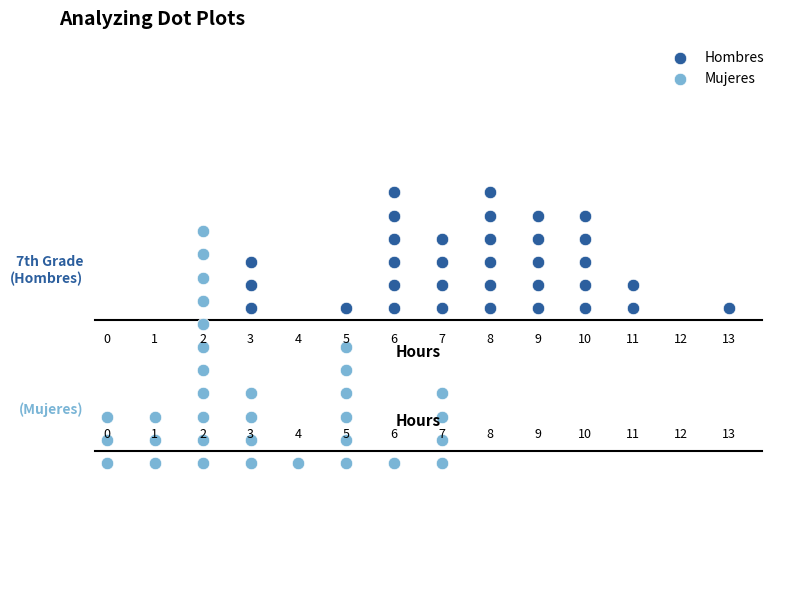

What are all the series names shown in the legend?

Hombres, Mujeres